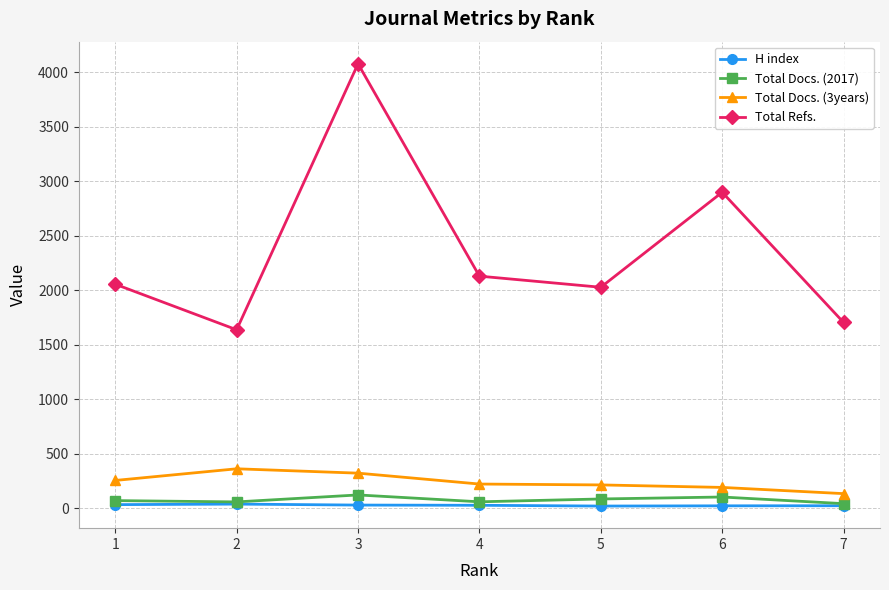

Which series has the largest total across all categories?

Total Refs.